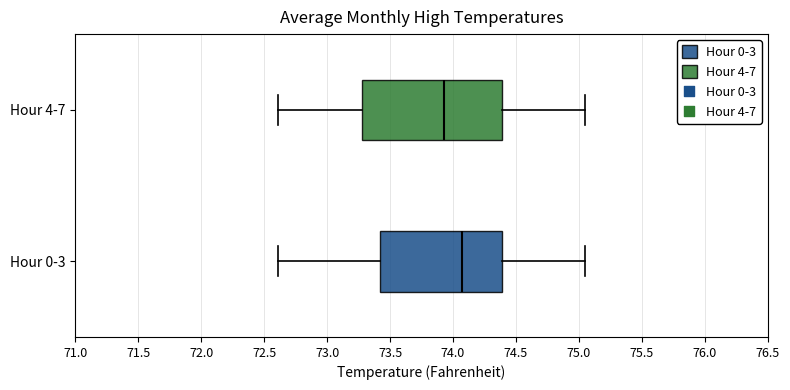

Reading bottom to top, read every box against the x-axis: the position of its median line, the range the box covers, and the ends of its whiskers. The values are not printed on the chart, so give them approximately, as read against the axis.

Hour 0-3: median 74.05, box 73.40 to 74.40, whiskers 72.60 to 75.05
Hour 4-7: median 73.95, box 73.30 to 74.40, whiskers 72.60 to 75.05